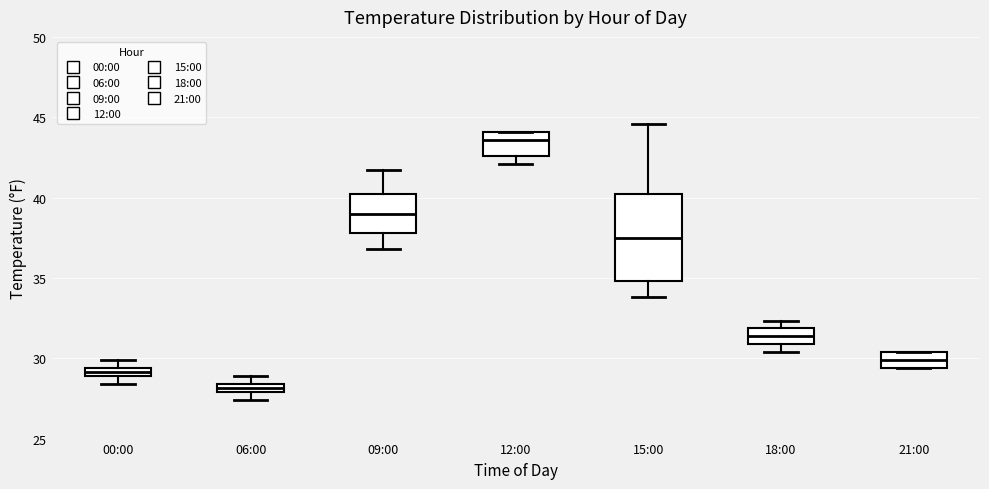

Which box's median line is the lowest?

06:00